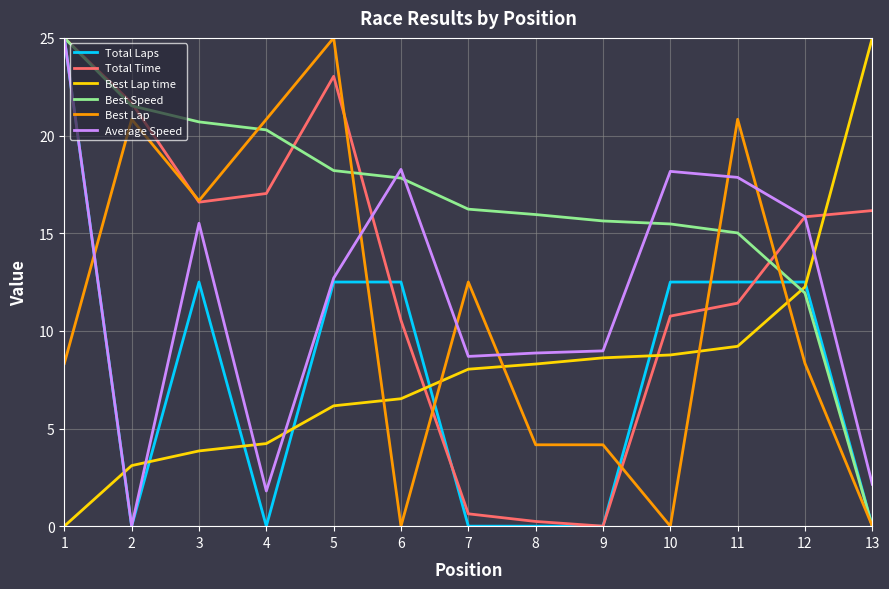

Between 1 and 3, which series saw the biggest shift?

Total Laps